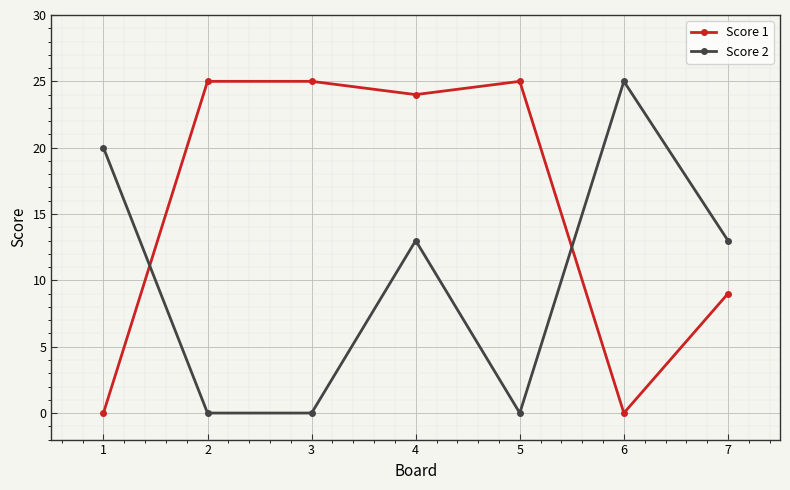

What is the highest value of the Score 1 series?

25